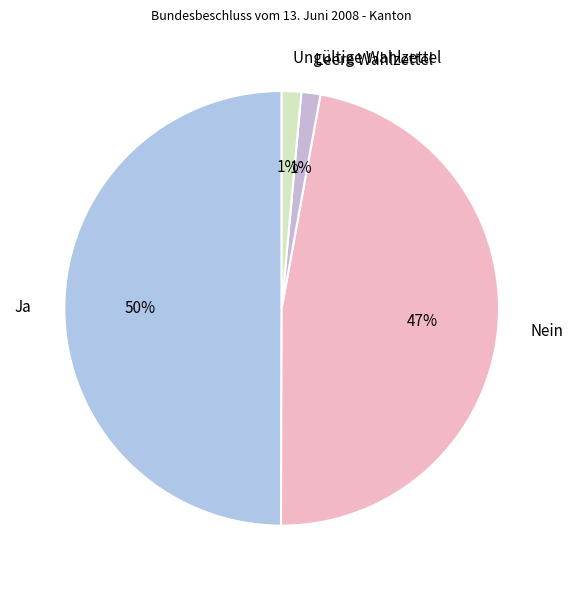

To the nearest percent, what is the difference between the Ja and Leere Wahlzettel slice percentages?

49%